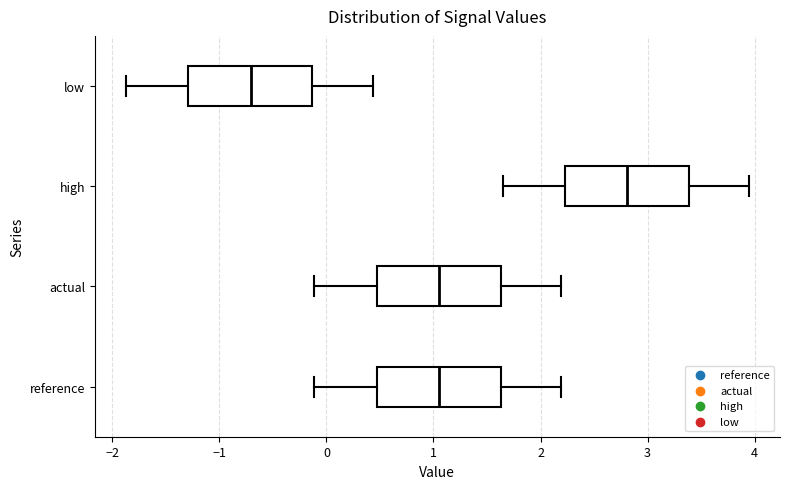

Where is the right edge of the box for low on the x-axis? The values are not printed on the chart, so give them approximately, as read against the axis.

-0.1